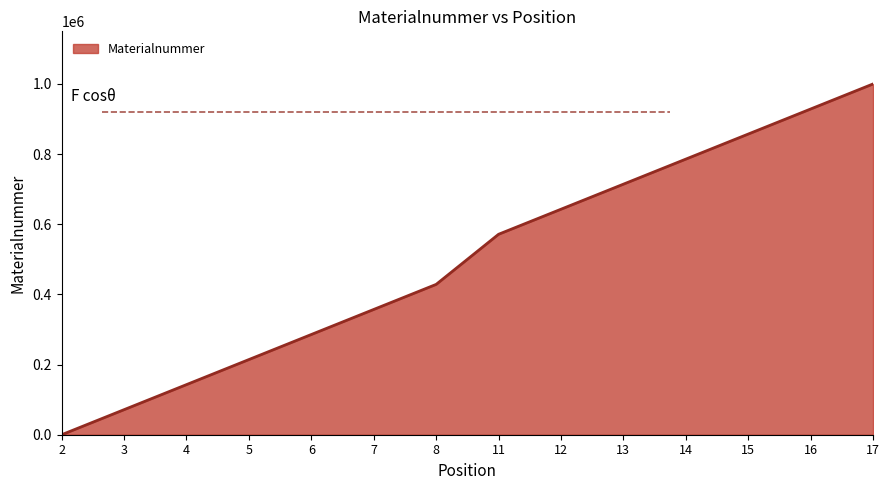

True or false: the data has more than 1 interior local peaks.

False